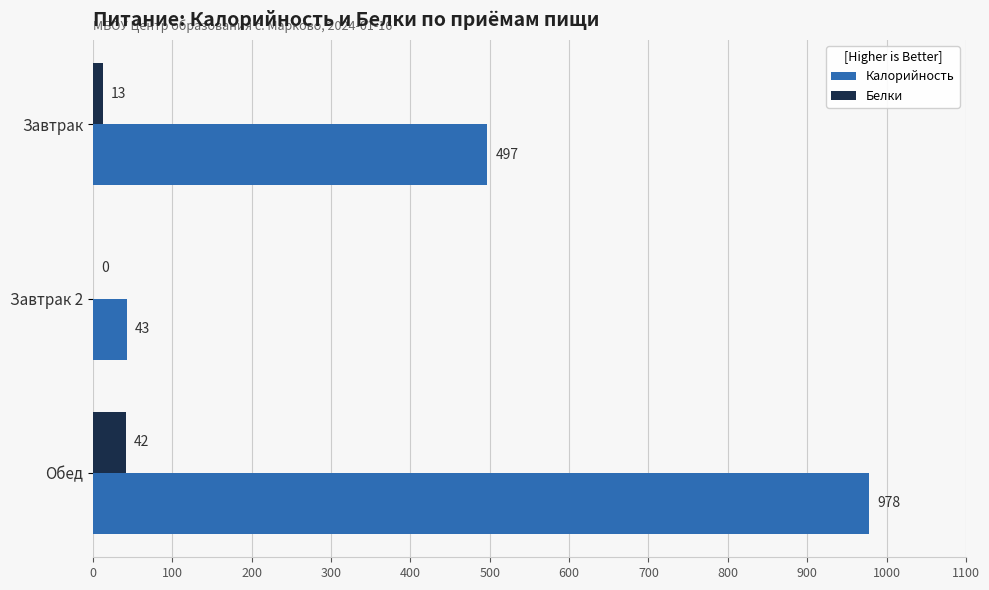

Between Завтрак and Завтрак 2, which series saw the biggest shift?

Калорийность